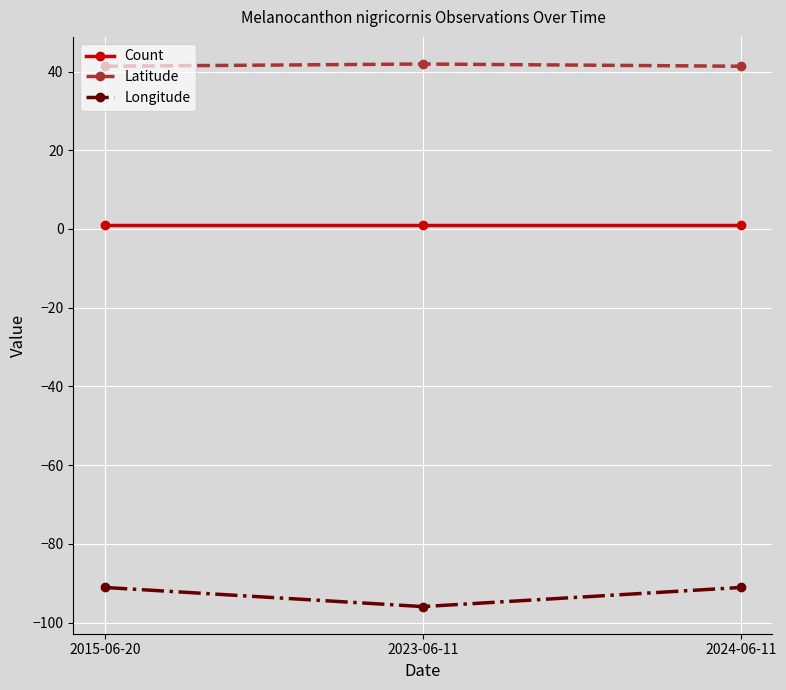

The Count series shows 1.0 at 2015-06-20. True or false?

True